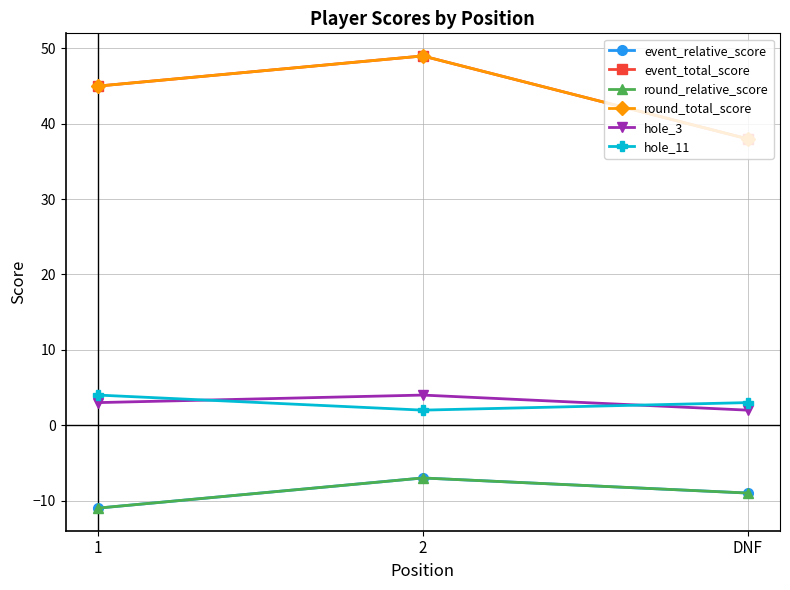

Does the chart have visible grid lines?

Yes